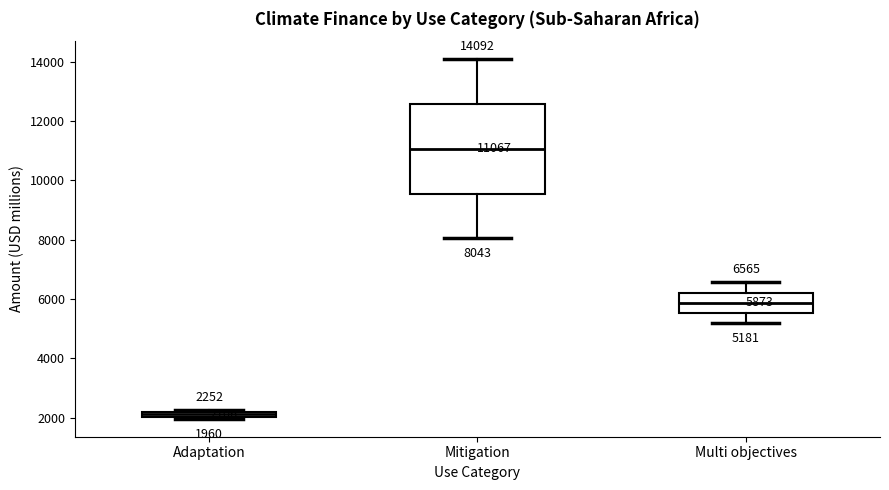

Which box's median line is the highest?

Mitigation